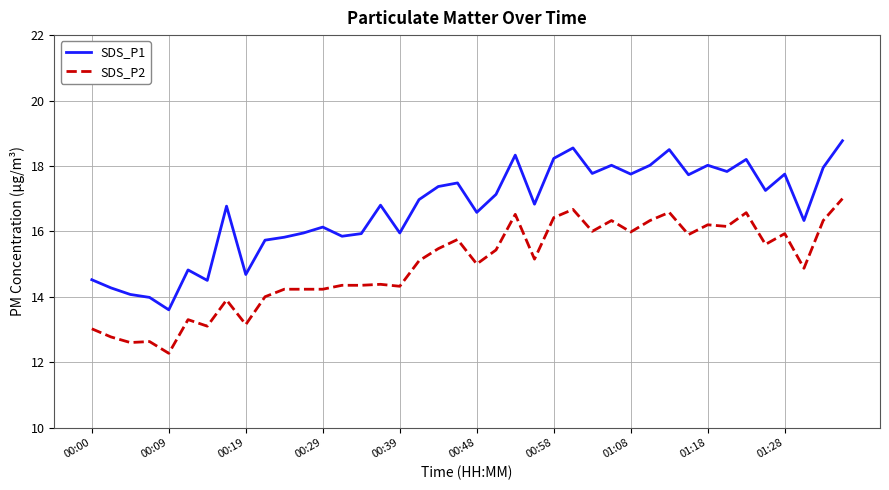

Which series has the largest range (max minus min)?

SDS_P1